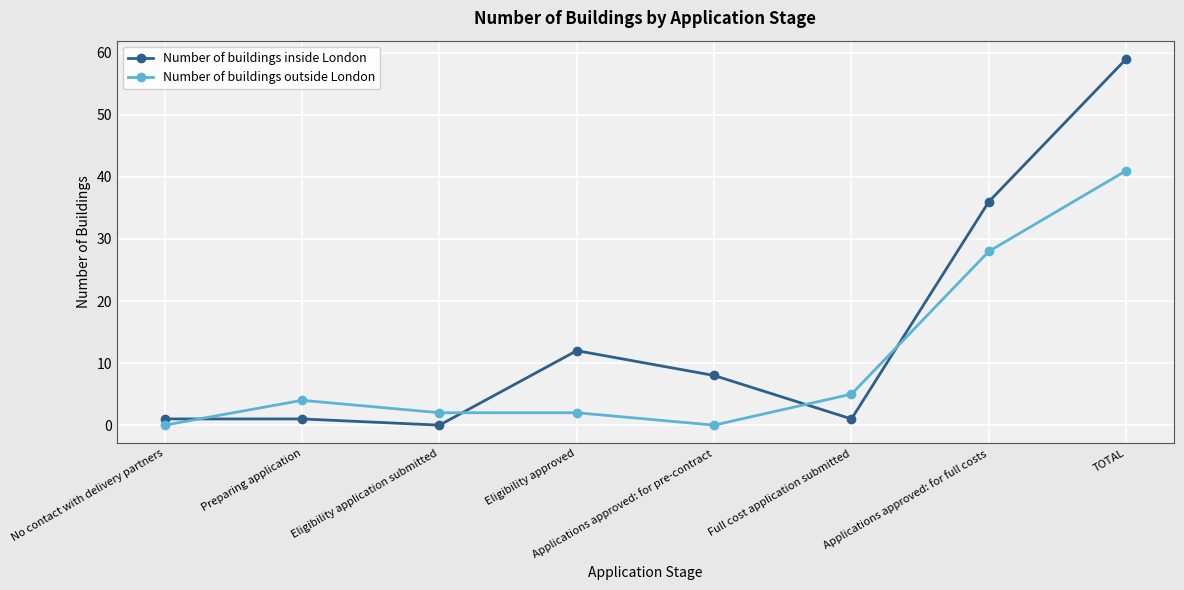

Where do Number of buildings outside London and Number of buildings inside London first cross each other?

No contact with delivery partners and Preparing application